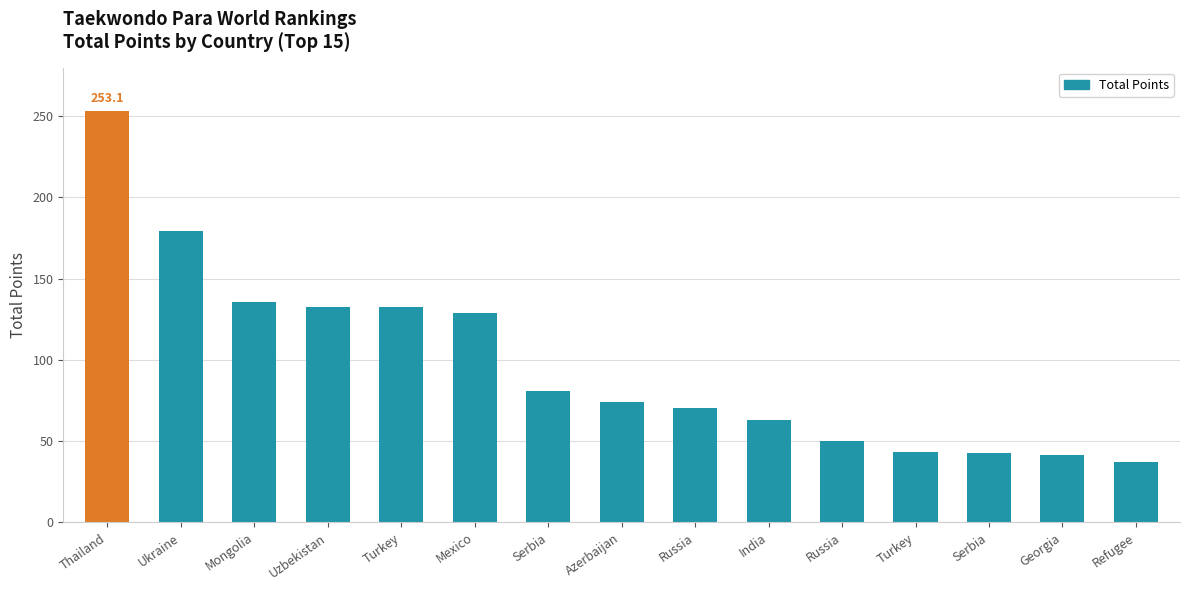

What is the change in value from Ukraine to Serbia?

-136.4